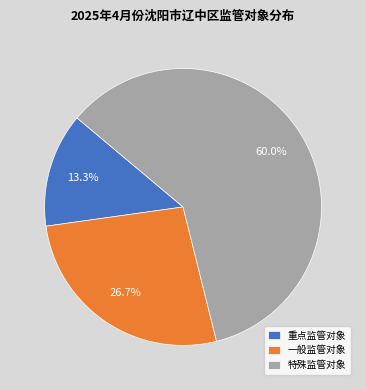

Approximately how many times larger is the value at 特殊监管对象 compared to 重点监管对象?

4.5